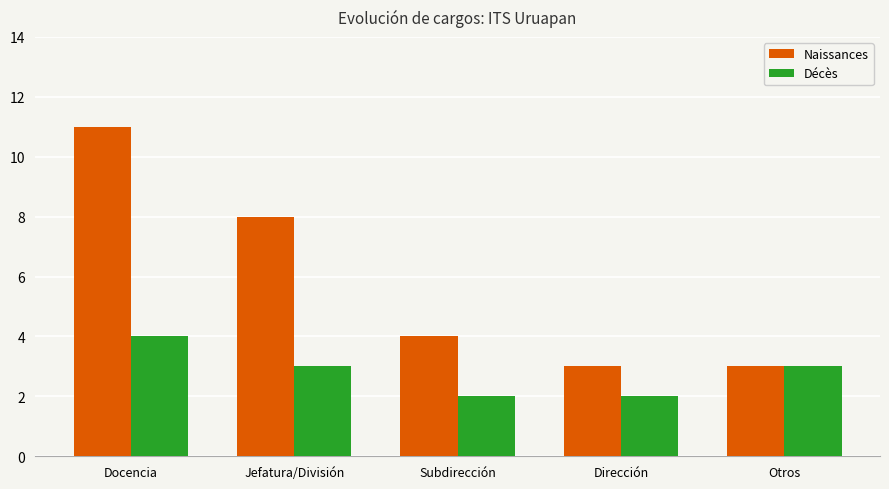

What is the value of the Décès bar at the 1st from the left?

4